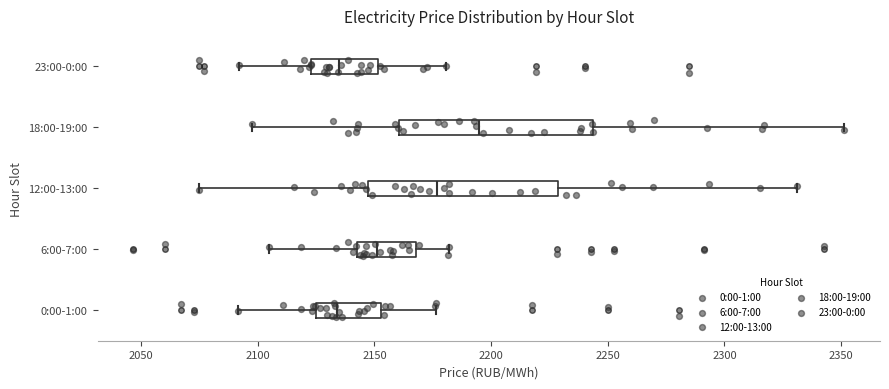

Reading bottom to top, read every box against the x-axis: the position of its median line, the range the box covers, and the ends of its whiskers. The values are not printed on the chart, so give them approximately, as read against the axis.

0:00-1:00: median 2135, box 2125 to 2155, whiskers 2090 to 2175
6:00-7:00: median 2150, box 2145 to 2170, whiskers 2105 to 2180
12:00-13:00: median 2175, box 2145 to 2230, whiskers 2075 to 2330
18:00-19:00: median 2195, box 2160 to 2245, whiskers 2100 to 2350
23:00-0:00: median 2135, box 2125 to 2150, whiskers 2090 to 2180